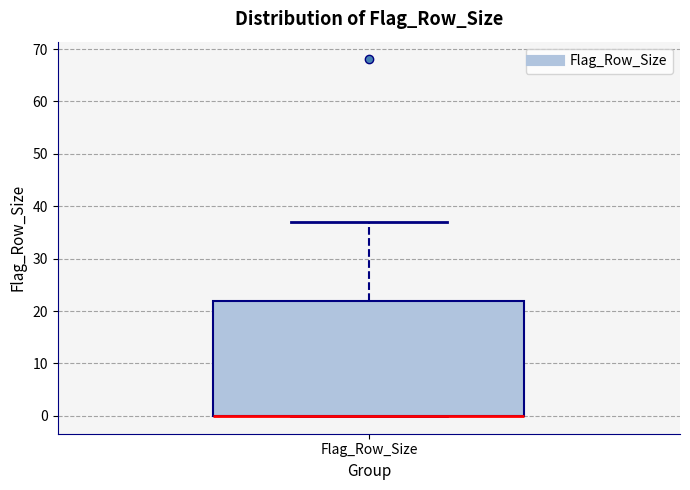

Transcribe this box plot: give where the median line is, the range the box spans, and where the two whiskers end, as read against the y-axis. The values are not printed on the chart, so give them approximately, as read against the axis.

median 0 (drawn on the box's lower edge), box 0 to 22, whiskers 0 to 37